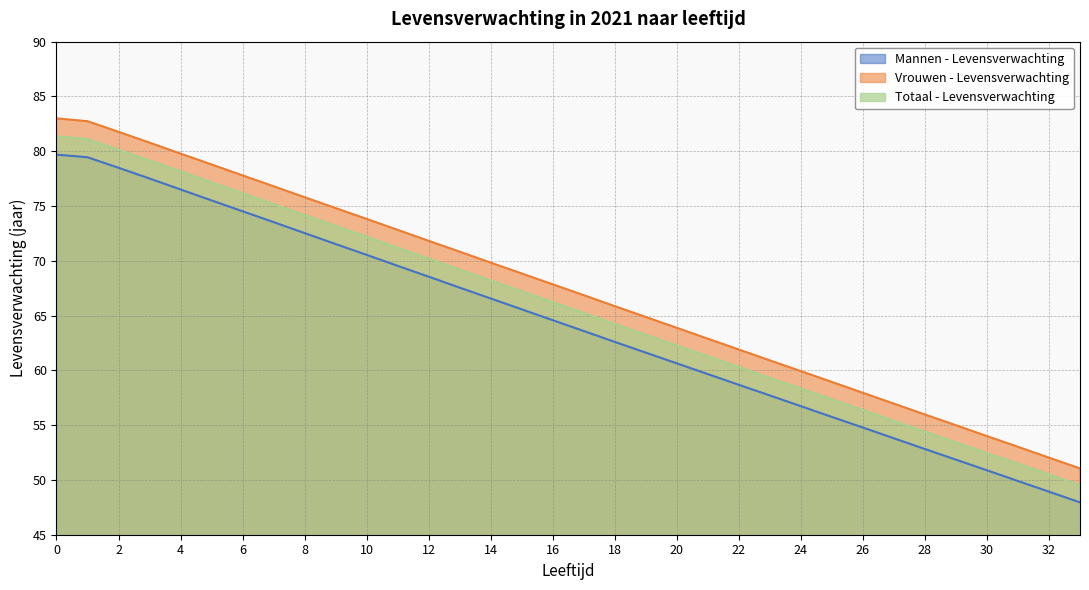

What is the value of the Totaal - Levensverwachting point at the 20th from the left?

63.2